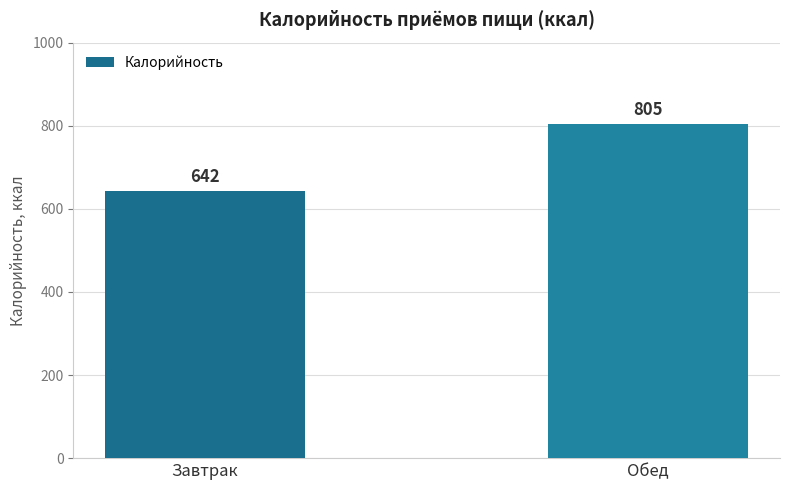

What is the sum of the values at Завтрак and Обед?

1447